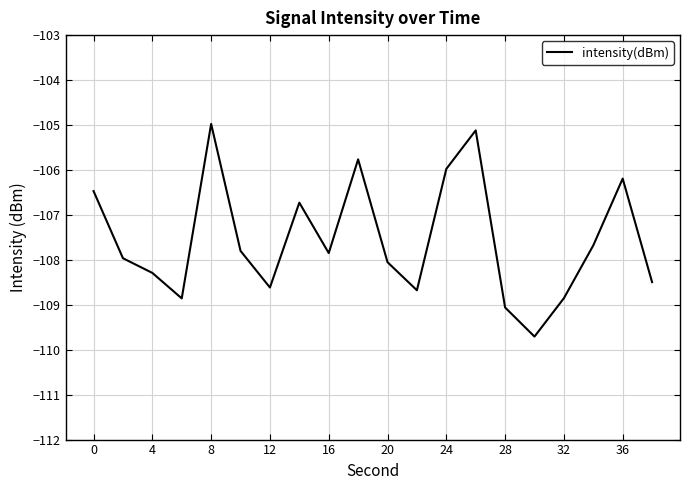

How many values exceed -107?

7